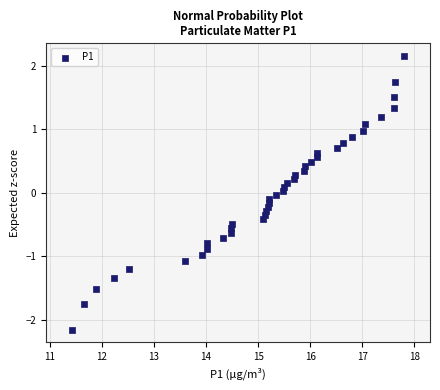

What is the range of X values (max minus min)?

6.4